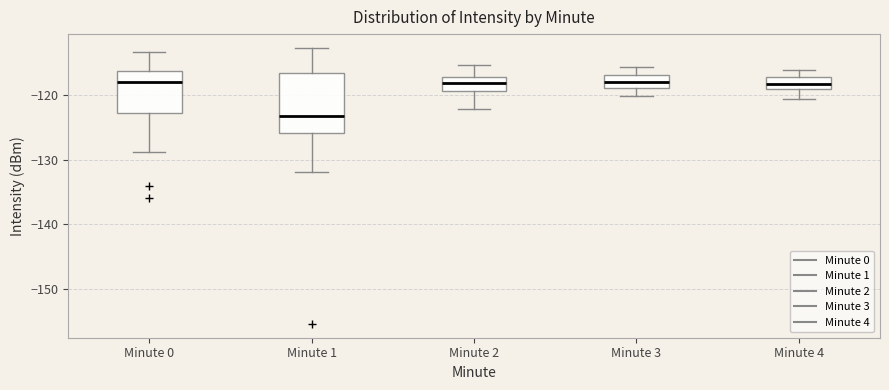

Reading left to right, read every box against the y-axis: the position of its median line, the range the box covers, and the ends of its whiskers. The values are not printed on the chart, so give them approximately, as read against the axis.

Minute 0: median -118, box -123 to -116, whiskers -129 to -113
Minute 1: median -123, box -126 to -117, whiskers -132 to -113
Minute 2: median -118, box -119 to -117, whiskers -122 to -115
Minute 3: median -118, box -119 to -117, whiskers -120 to -116
Minute 4: median -118, box -119 to -117, whiskers -121 to -116